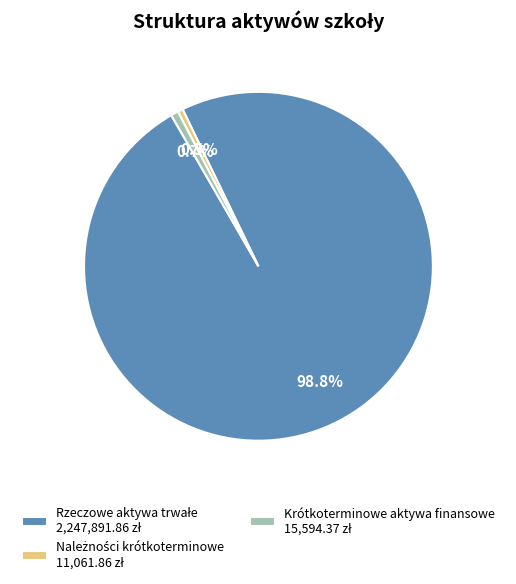

How many slices are in this pie chart?

3